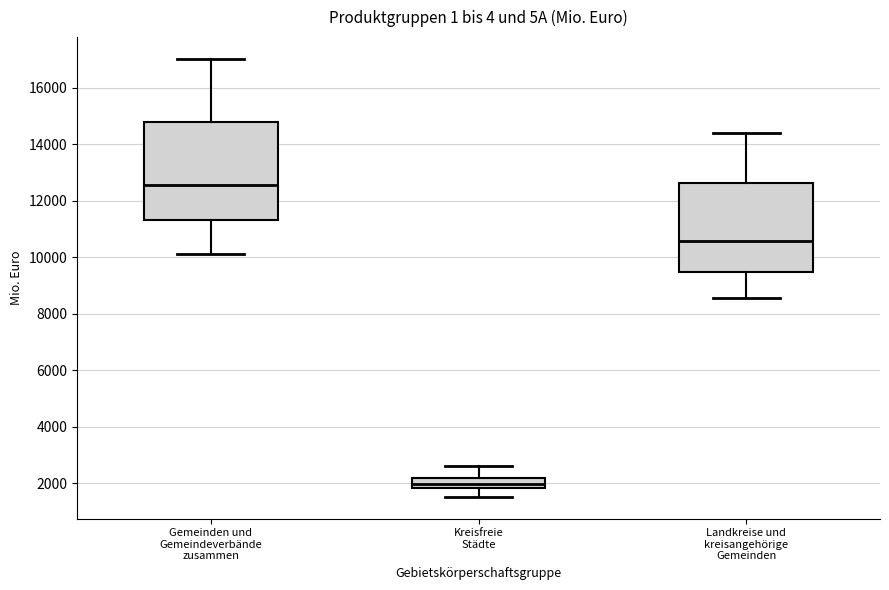

Reading left to right, read every box against the y-axis: the position of its median line, the range the box covers, and the ends of its whiskers. The values are not printed on the chart, so give them approximately, as read against the axis.

Gemeinden und Gemeindeverbände zusammen: median 12600, box 11400 to 14800, whiskers 10200 to 17000
Kreisfreie Städte: median 2000, box 1800 to 2200, whiskers 1600 to 2600
Landkreise und kreisangehörige Gemeinden: median 10600, box 9400 to 12600, whiskers 8600 to 14400